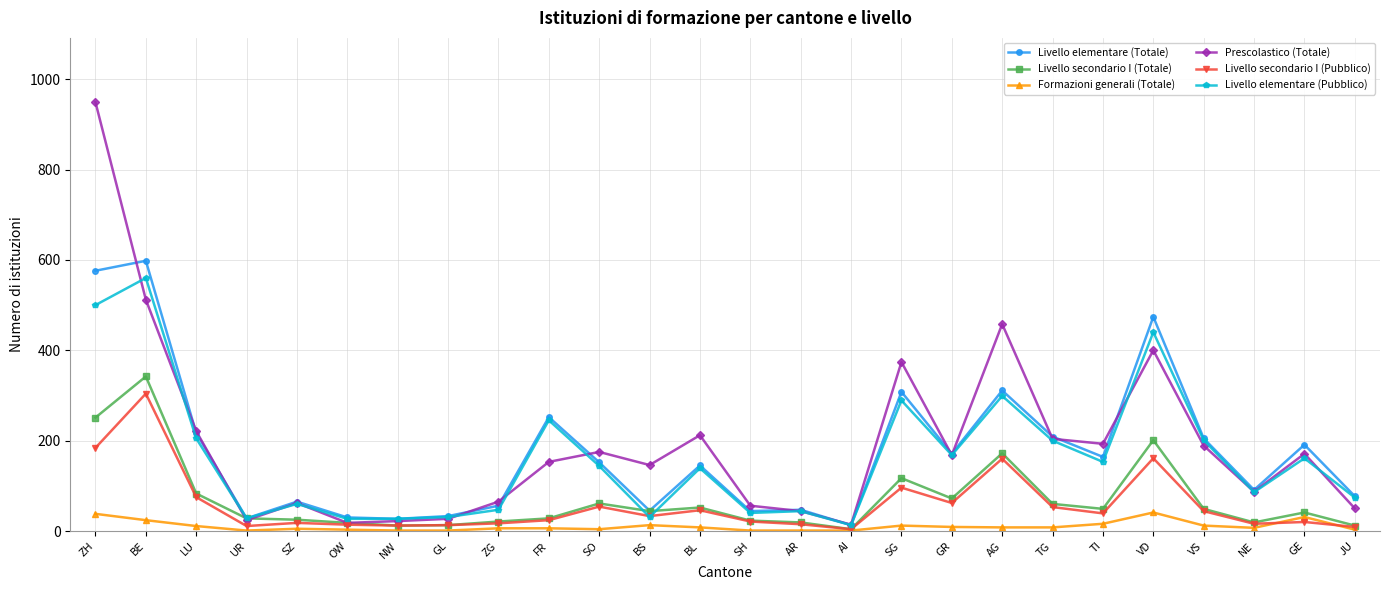

True or false: Livello elementare (Totale) has more than 0 interior local peaks.

True